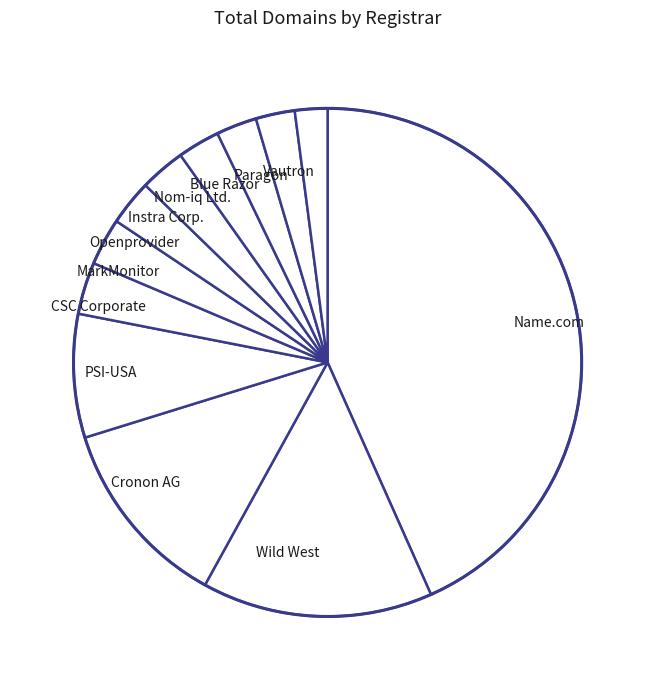

True or false: Vautron accounts for 2% of the total.

True